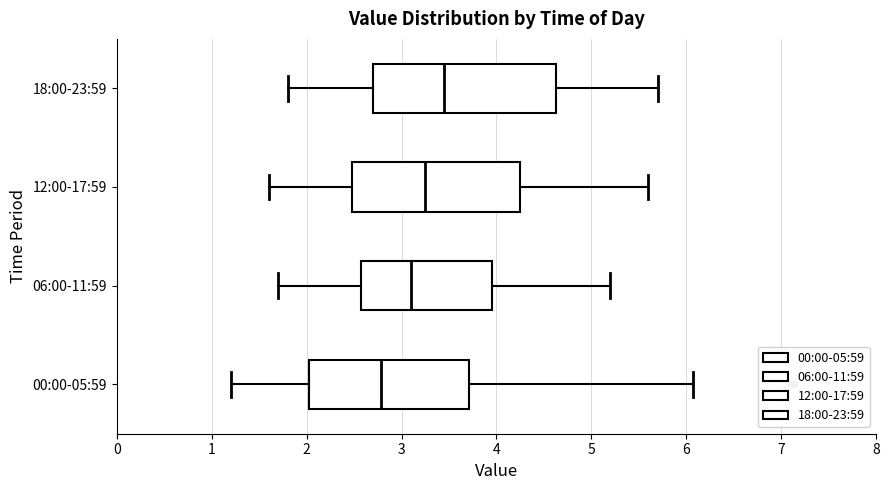

Which box is the widest, from its left edge to its right edge?

18:00-23:59